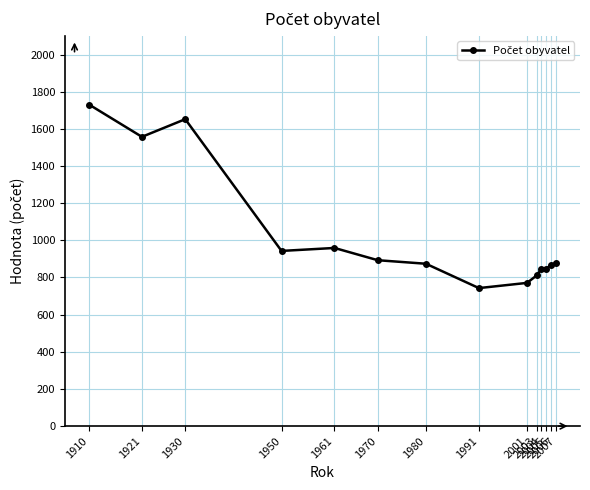

What is the smallest value displayed?

743